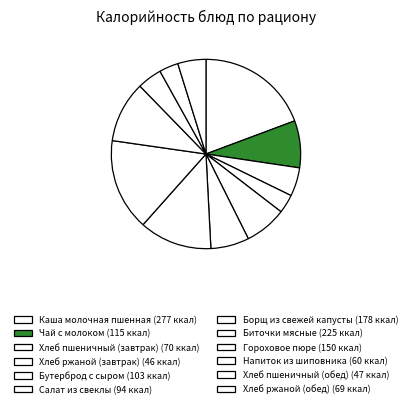

Rank the categories by value from highest to lowest.

Каша молочная пшенная, Биточки мясные, Борщ из свежей капусты, Гороховое пюре, Чай с молоком, Бутерброд с сыром, Салат из свеклы, Хлеб пшеничный (завтрак), Хлеб ржаной (обед), Напиток из шиповника, Хлеб пшеничный (обед), Хлеб ржаной (завтрак)